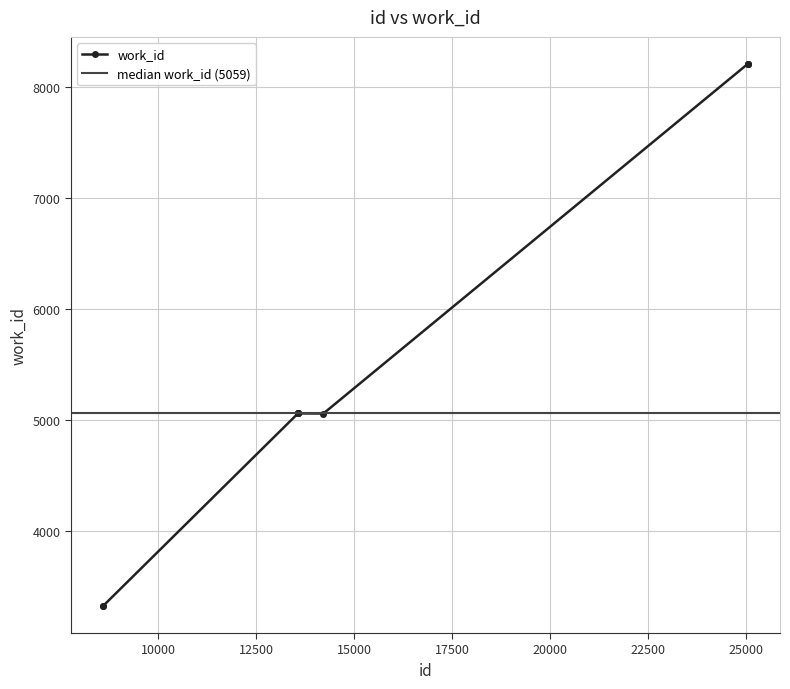

What is the approximate value at 13567, to the nearest 10?

5060